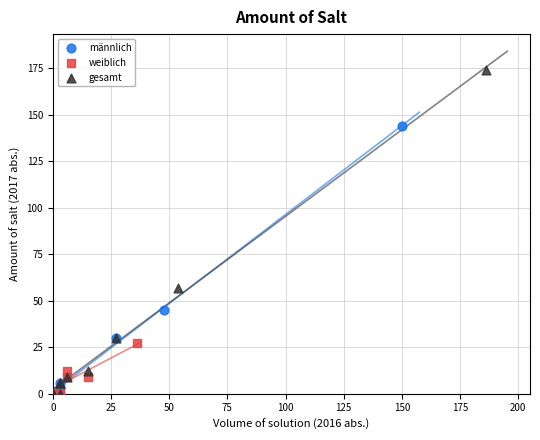

Which series reaches the maximum Y coordinate?

gesamt